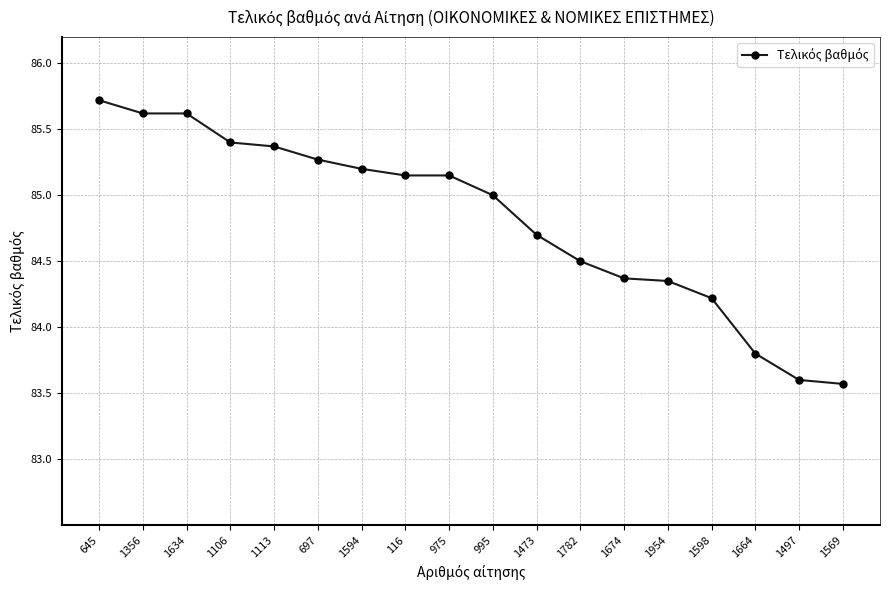

Does the chart display data point markers on the line(s)?

Yes